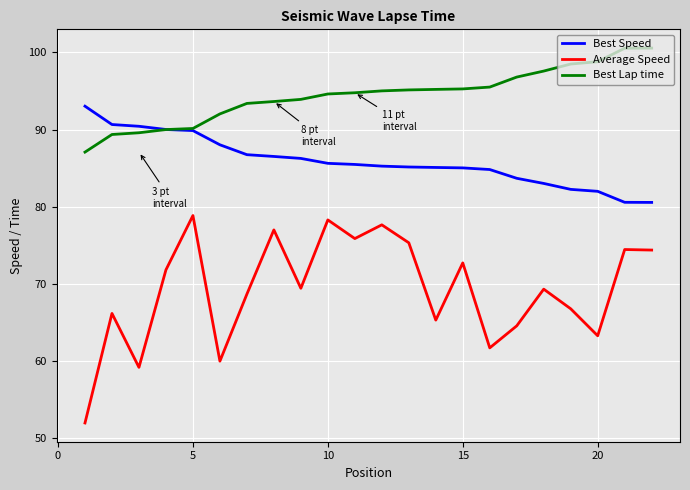

Which series has the largest range (max minus min)?

Average Speed